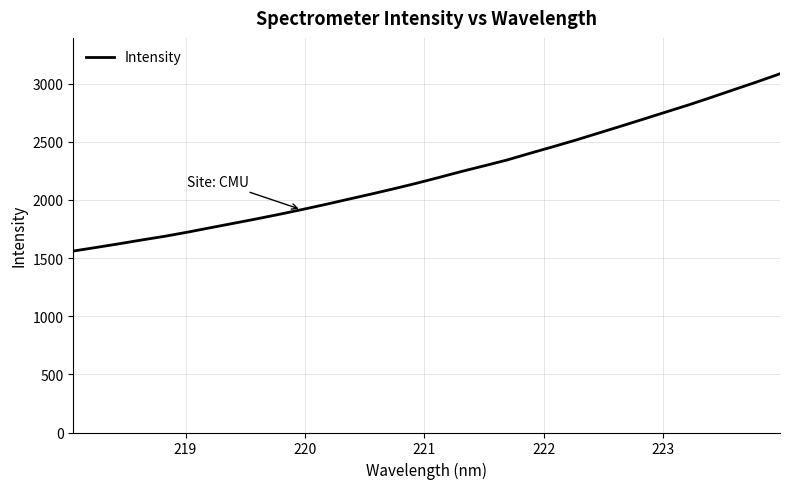

Is this an area chart (filled region under the line)?

No